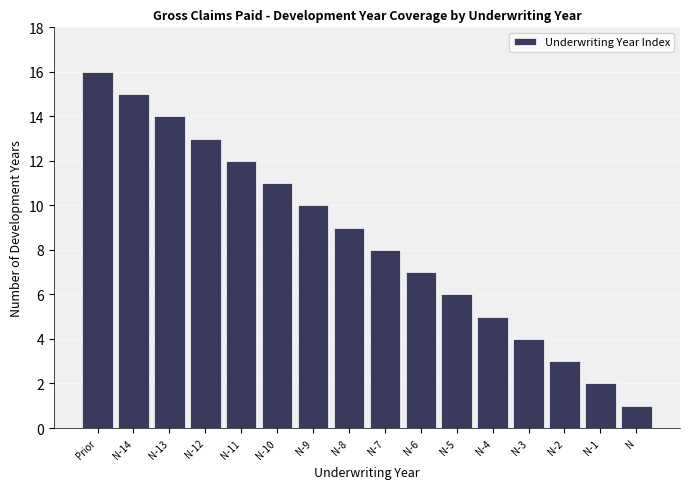

Reading left to right, what are all the values shown in this chart?

16	15	14	13	12	11	10	9	8	7	6	5	4	3	2	1